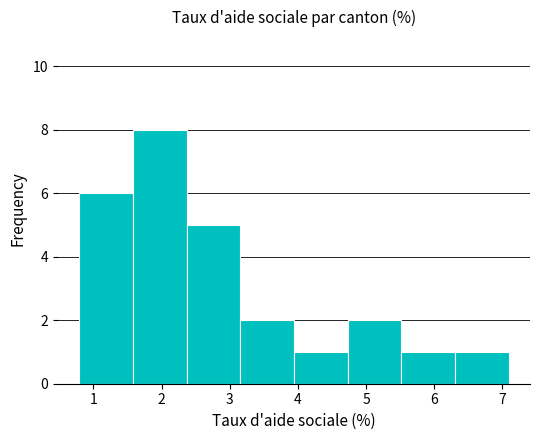

Reading left to right, transcribe this chart: for each bar, give the range it covers on the x-axis and its height. Neither the bar edges nor the heights are printed on the chart, so give them approximately, as read against the axes.

0.8 to 1.6: 6
1.6 to 2.4: 8
2.4 to 3.2: 5
3.2 to 3.9: 2
3.9 to 4.7: 1
4.7 to 5.5: 2
5.5 to 6.3: 1
6.3 to 7.1: 1